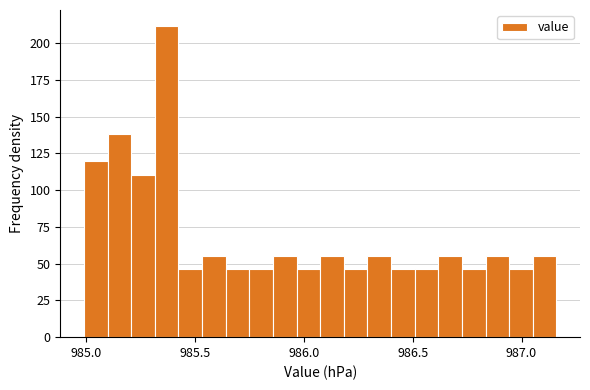

Around what value on the x-axis is the tallest bar? Give the approximate position of its centre, as read against the axis.

985.35